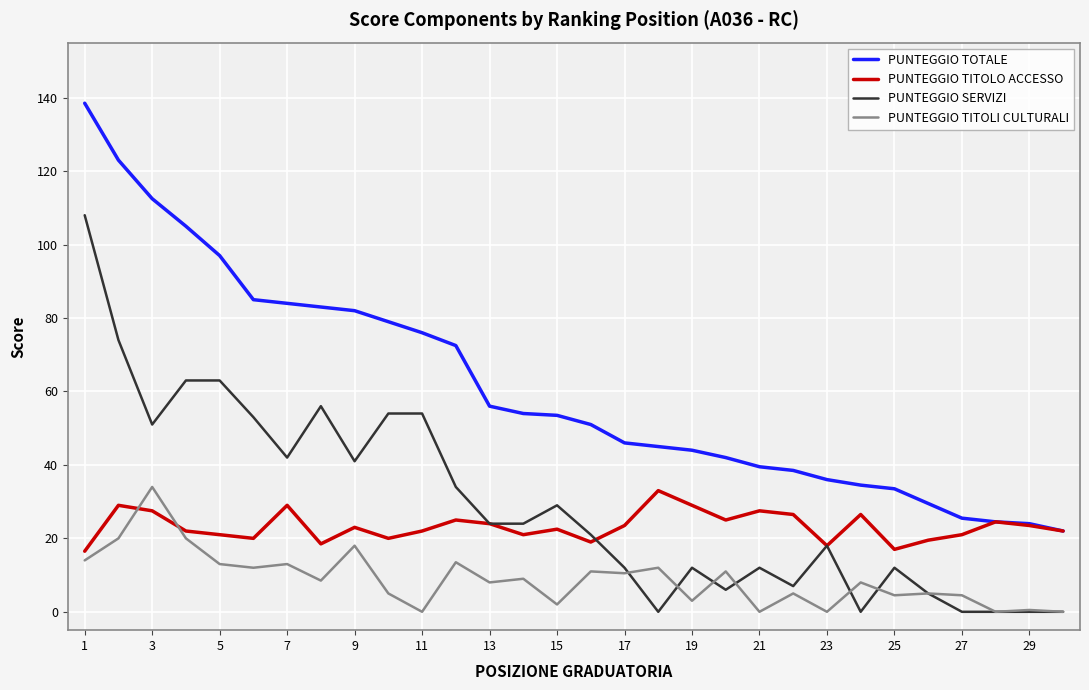

Which series has the widest spread of values?

PUNTEGGIO TOTALE